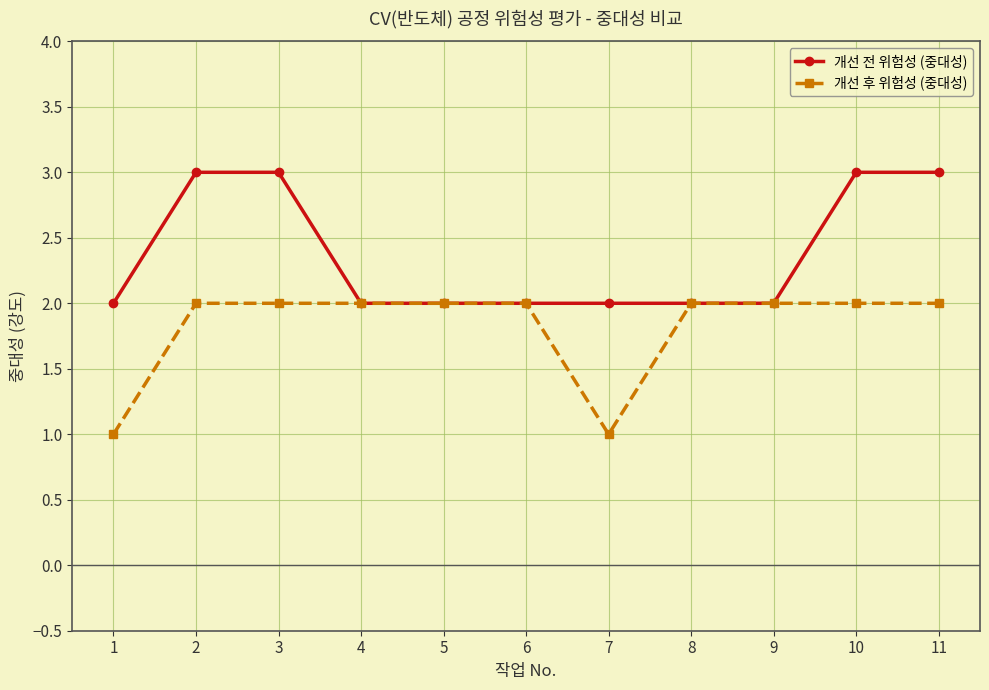

What is the greatest value displayed?

3